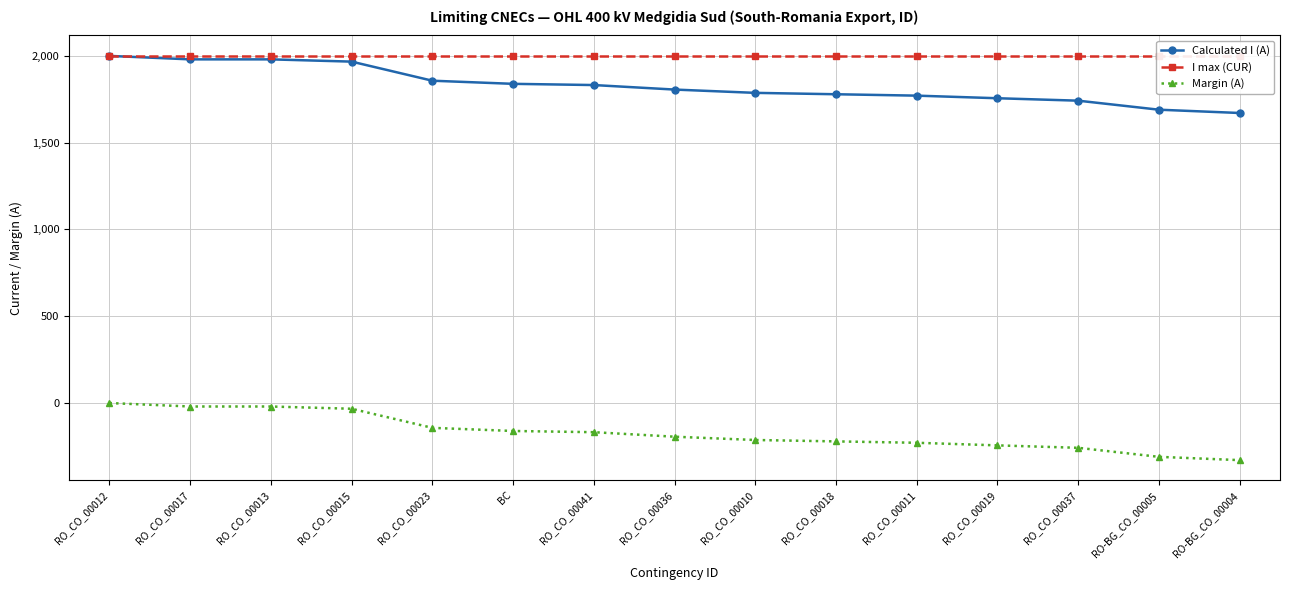

Does the chart display data point markers on the line(s)?

Yes